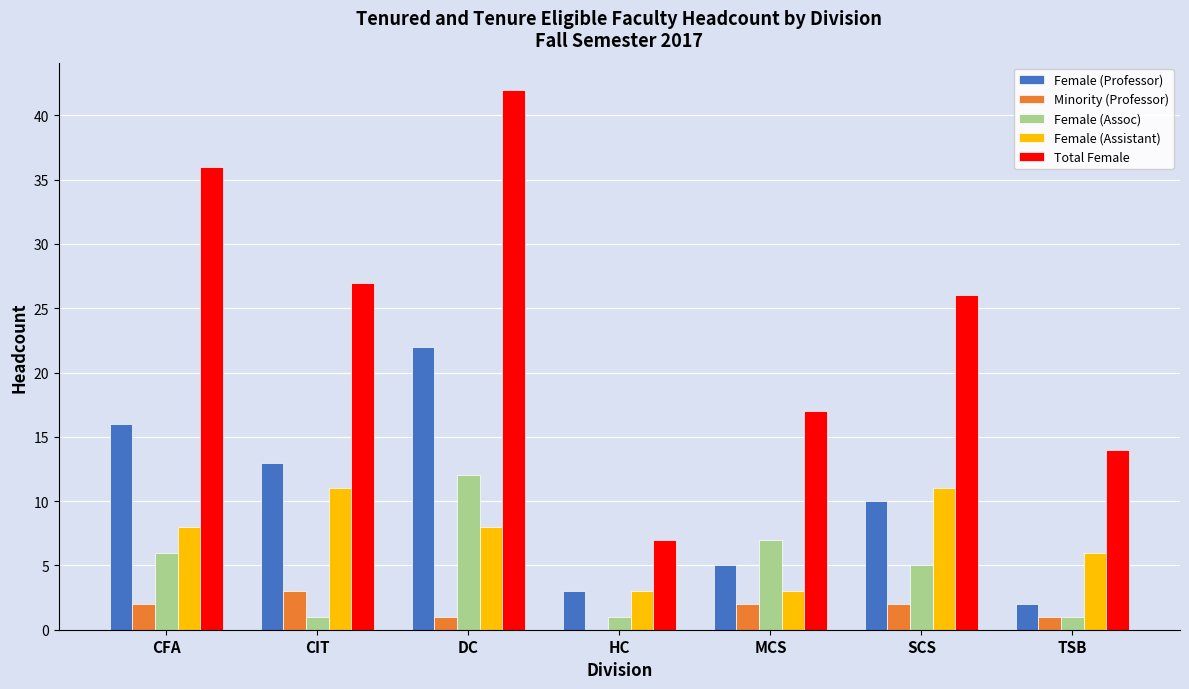

The Female (Assistant) series shows 11 at SCS. True or false?

True